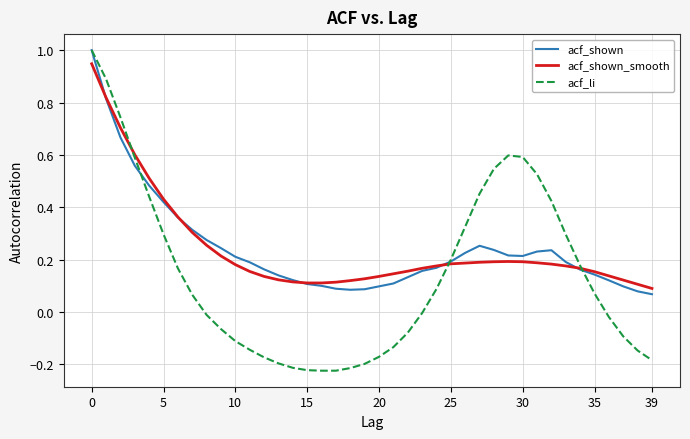

What is the maximum value shown in the chart?

1.0